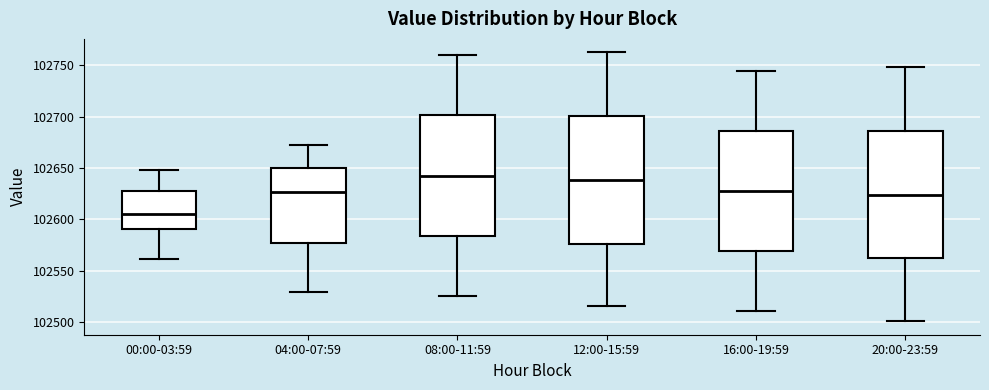

Where does the median line of the box for 12:00-15:59 sit on the y-axis? The values are not printed on the chart, so give them approximately, as read against the axis.

102640